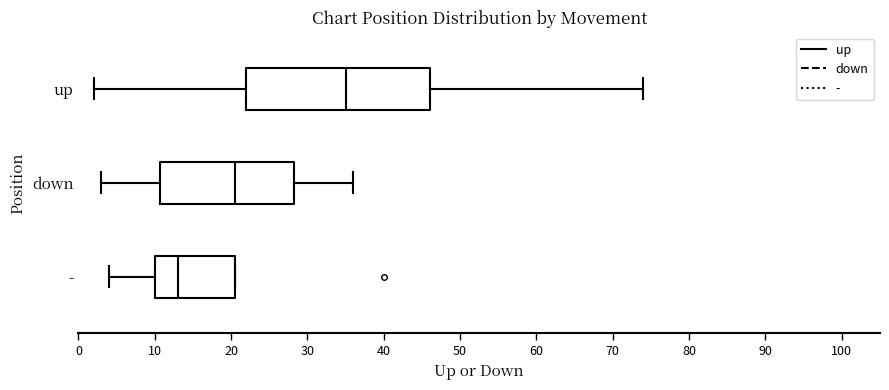

Which box is the widest, from its left edge to its right edge?

up